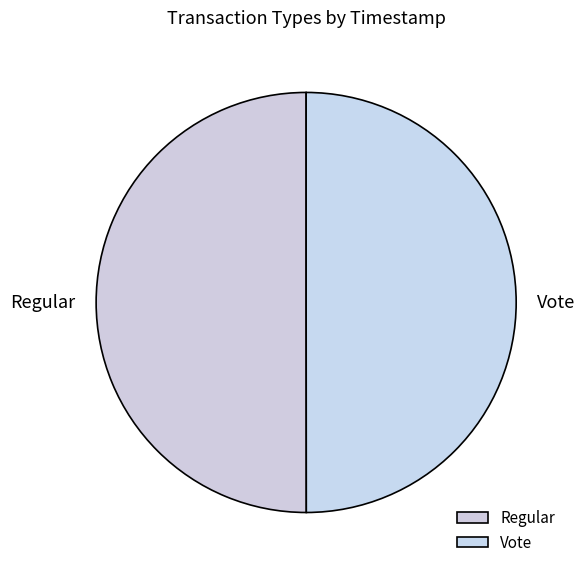

What is the ratio of the value at Vote to the value at Regular?

1.0